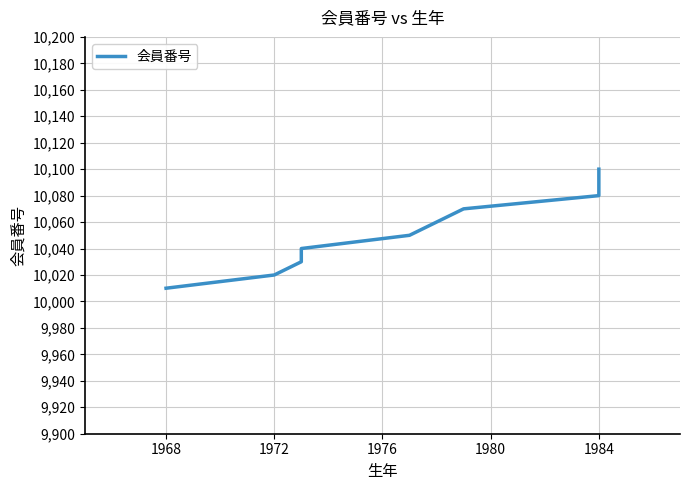

What is the minimum value shown in the chart?

10010